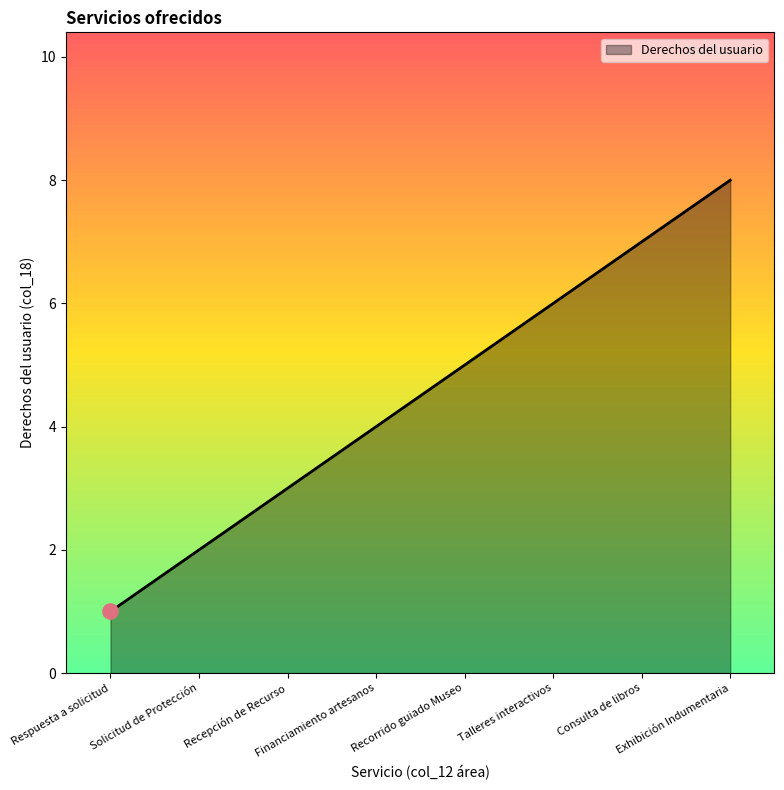

What is the change in value from Recepción de Recurso to Recorrido guiado Museo?

+2